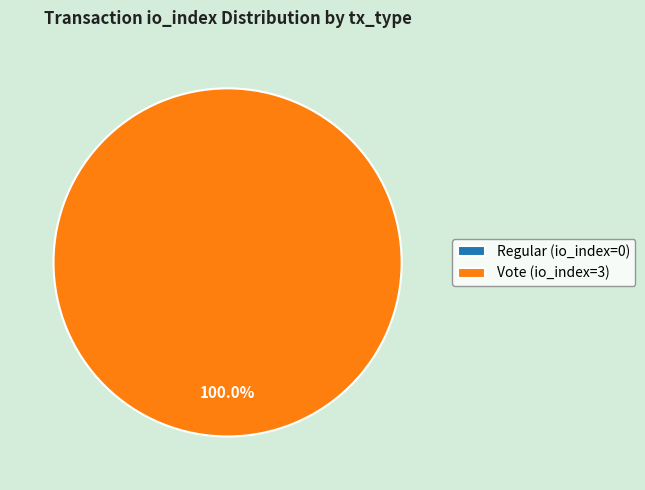

To the nearest percent, what is the difference between the largest and smallest slice percentages?

100%